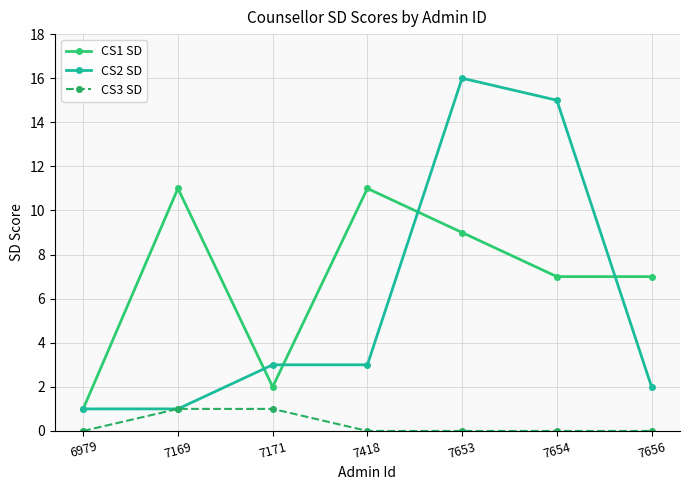

What is the lowest value of the CS1 SD series?

1